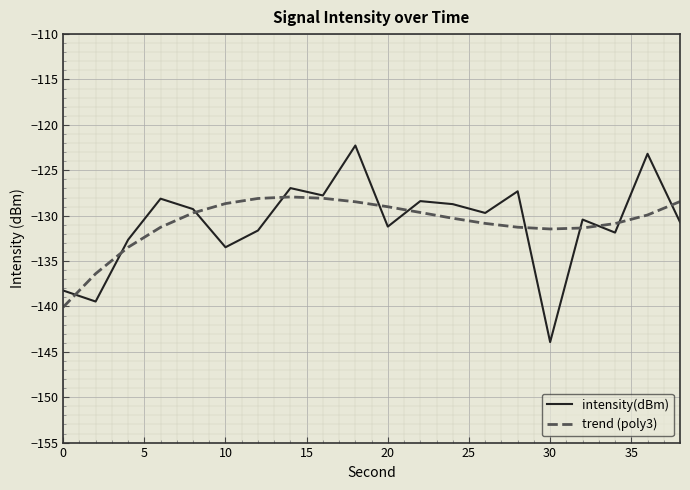

True or false: intensity(dBm) has more than 0 points higher than both neighbors.

True